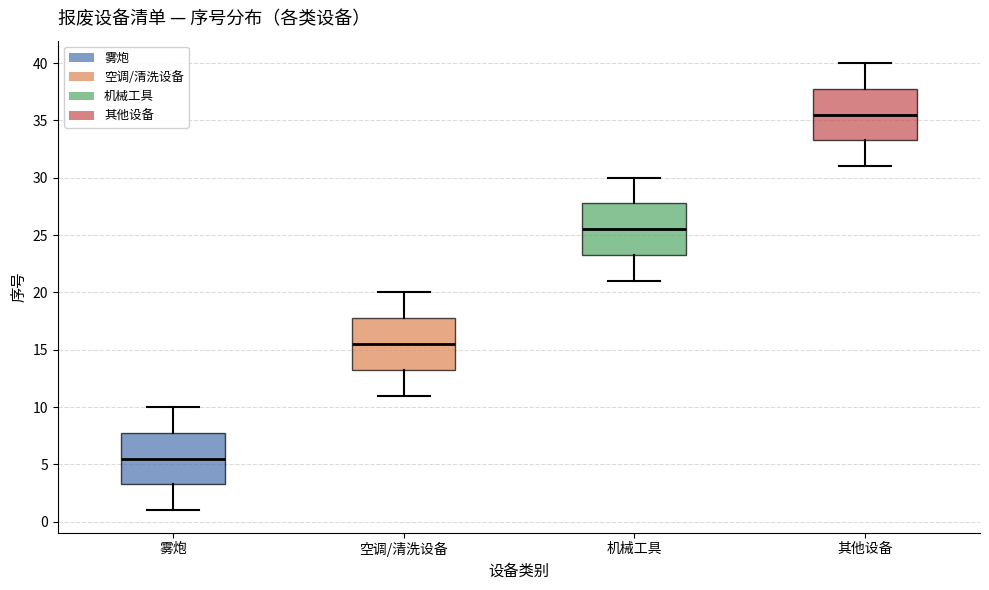

Which box has the lowest median line?

雾炮